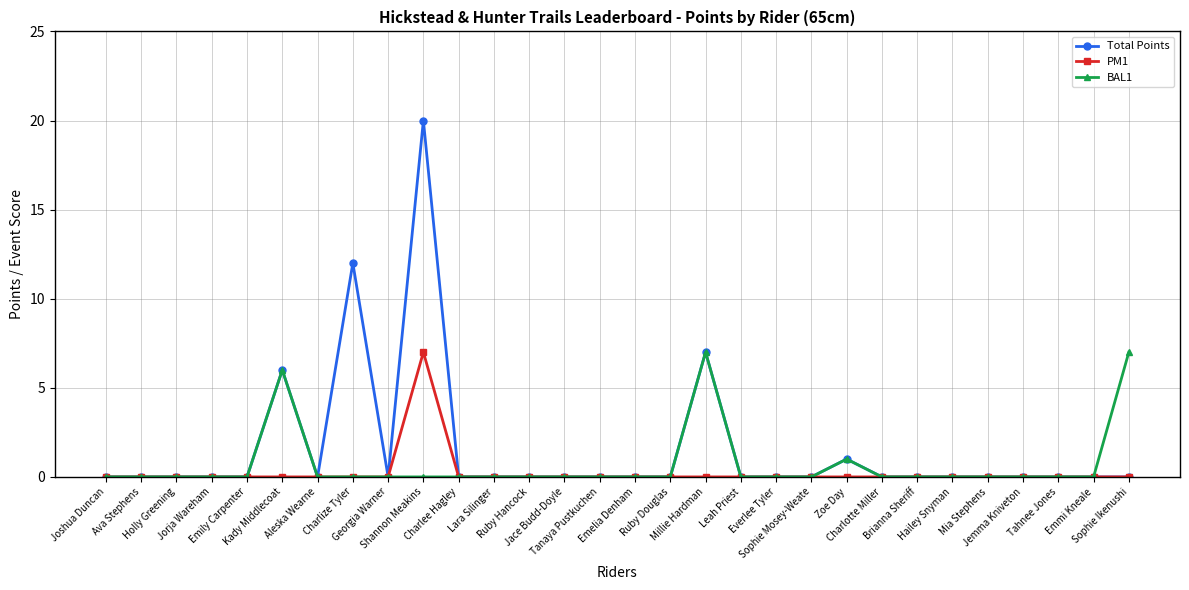

How many distinct data groups are displayed?

3